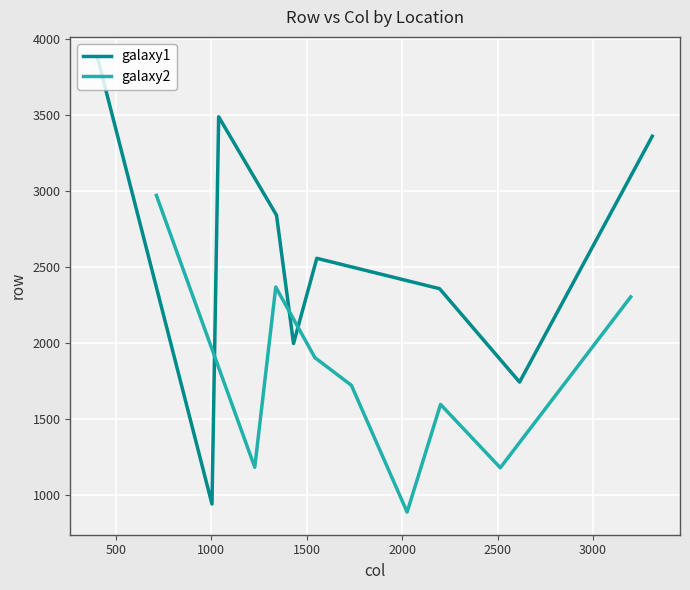

The galaxy1 series shows 6014 at 1000. True or false?

False